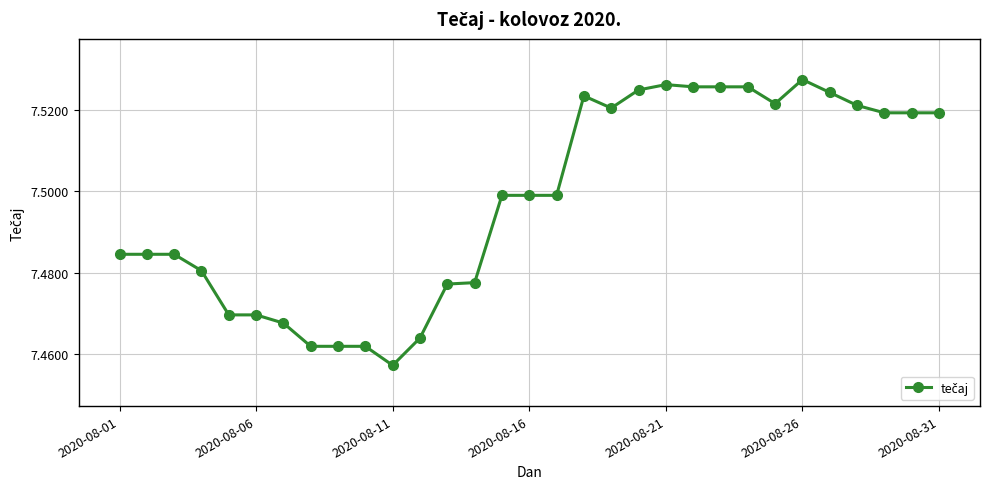

True or false: the data has more than 1 interior local peaks.

True